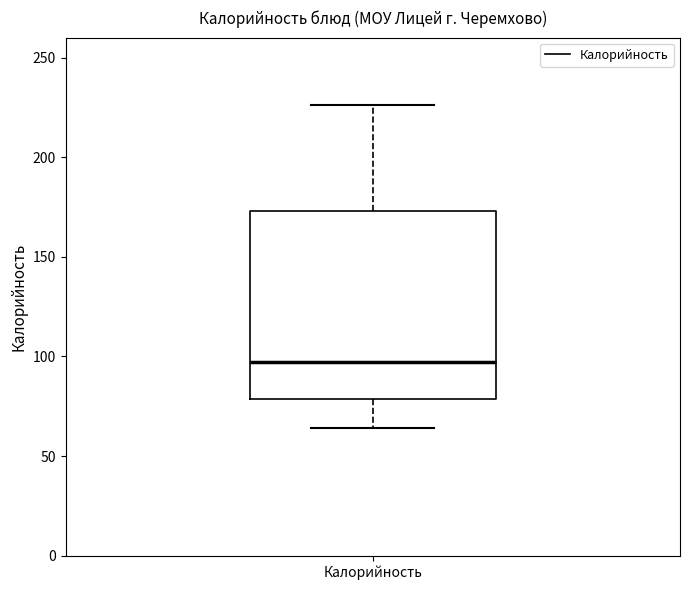

Read this box plot against the y-axis: the position of the median line, the range covered by the box, and the ends of both whiskers. The values are not printed on the chart, so give them approximately, as read against the axis.

median 95, box 80 to 175, whiskers 65 to 225